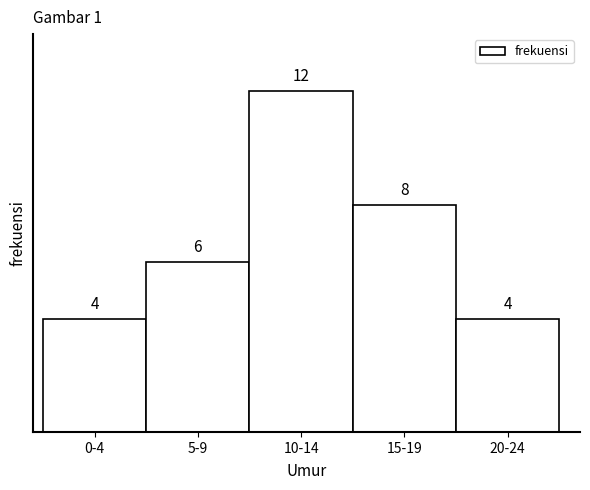

Reading left to right, what are all the values shown in this chart?

4	6	12	8	4